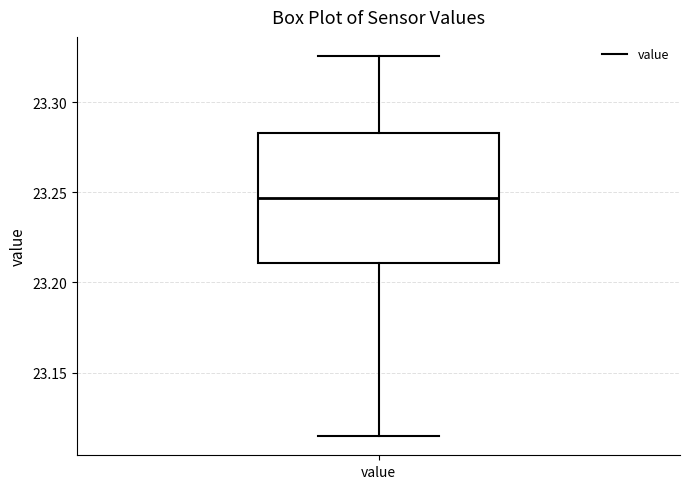

Where is the lower edge of the box for value on the y-axis? The values are not printed on the chart, so give them approximately, as read against the axis.

23.210